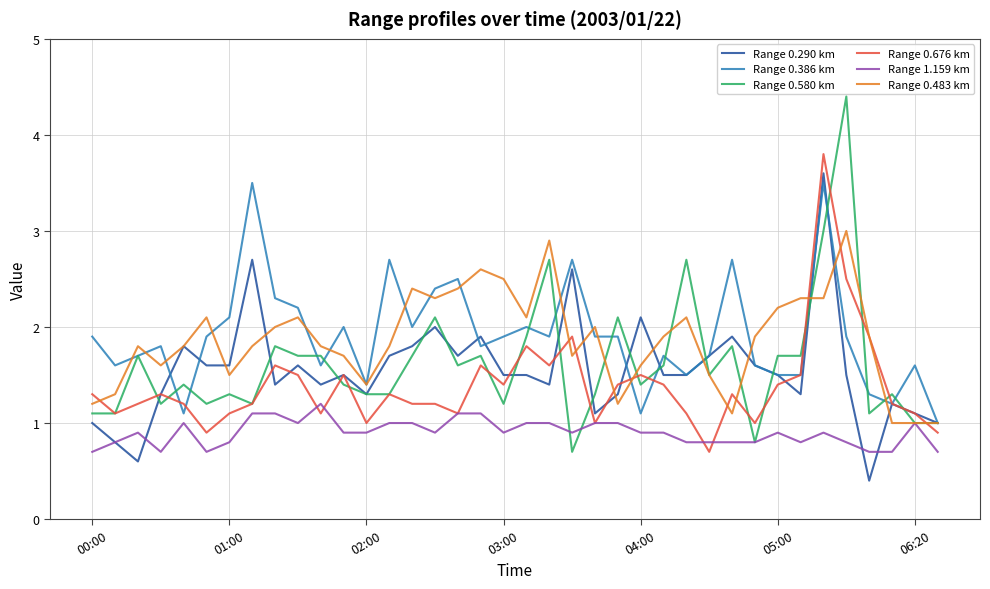

Is this an area chart (filled region under the line)?

No